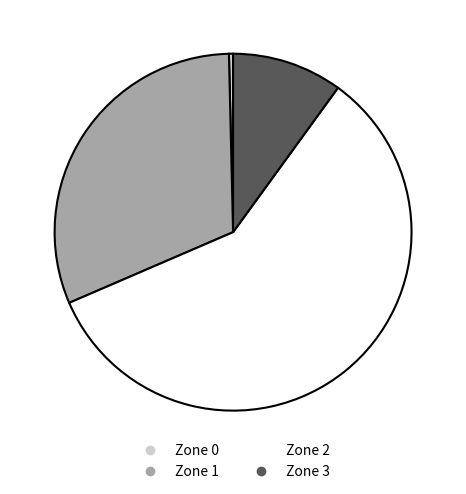

Do Zone 0 and Zone 1 together represent more than half of the pie?

No